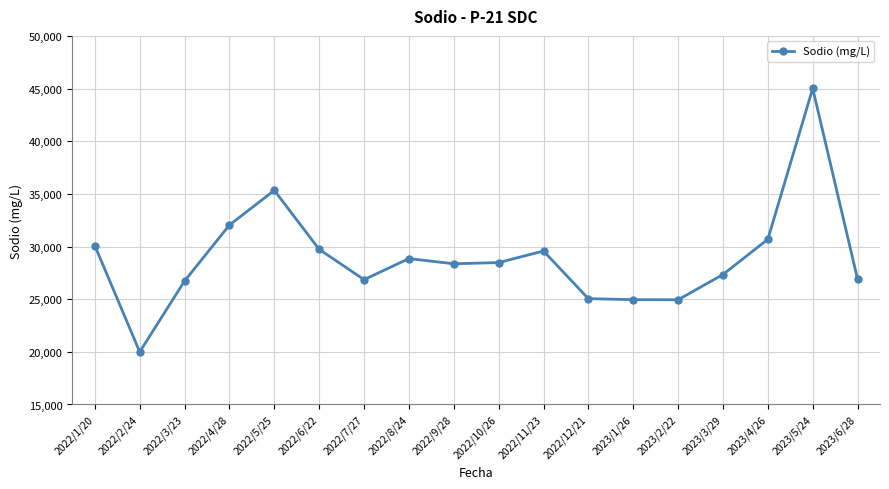

What is the label of the 18th point from the right?

2022/1/20